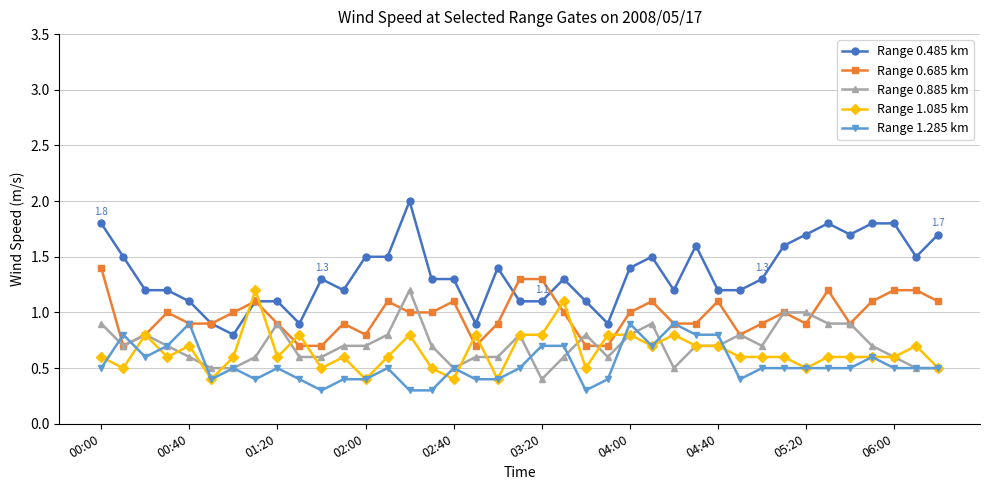

True or false: Range 0.885 km has more than 2 points higher than both neighbors.

True